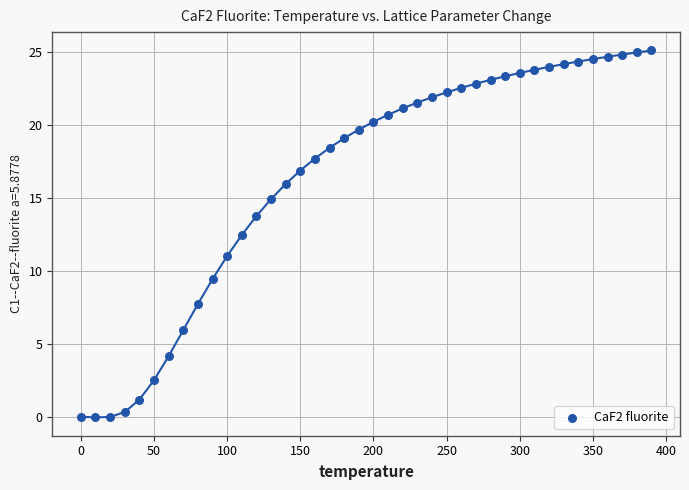

What is the range of Y values (max minus min)?

25.2